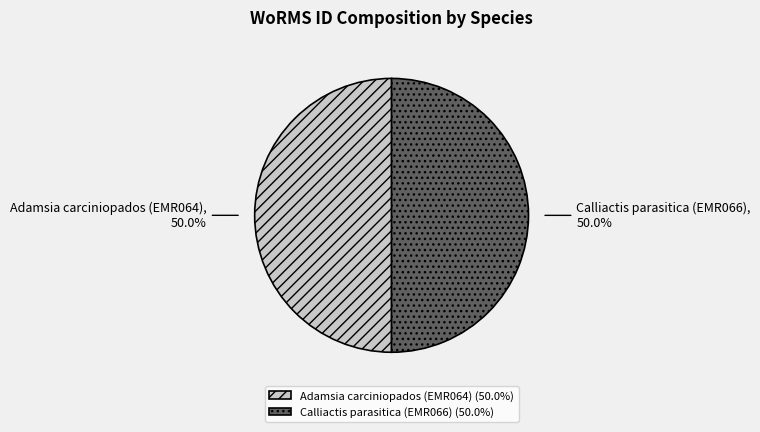

Combined, do Calliactis parasitica (EMR066) and Adamsia carciniopados (EMR064) account for over 50%?

Yes